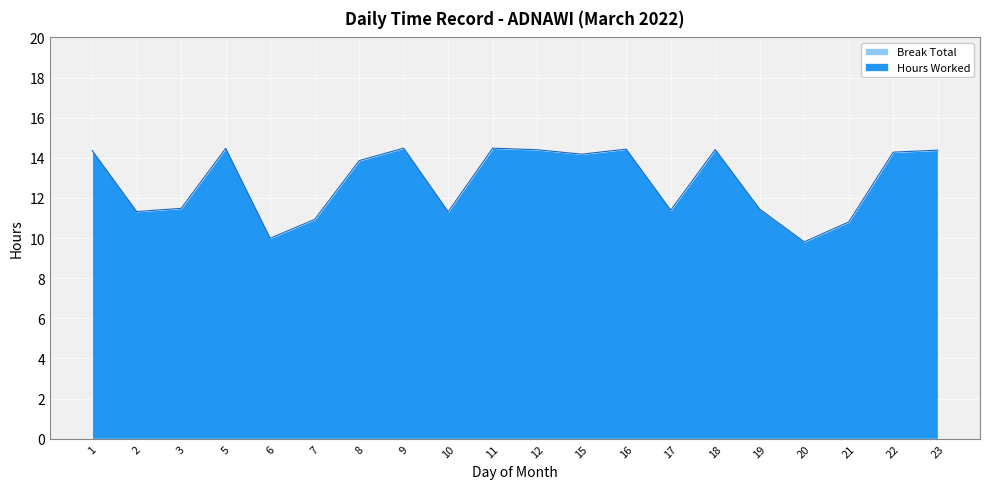

How many data points does each series have?

20